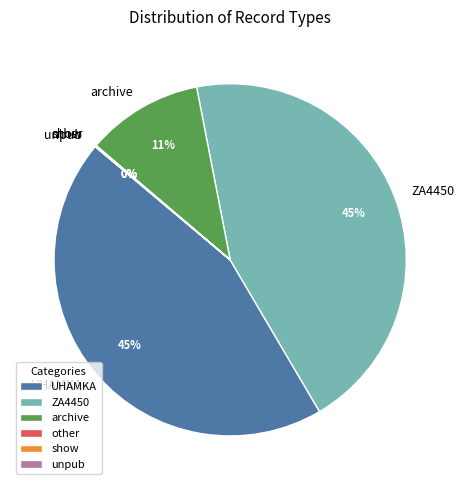

What percentage is the ZA4450 slice, to the nearest percent?

45%